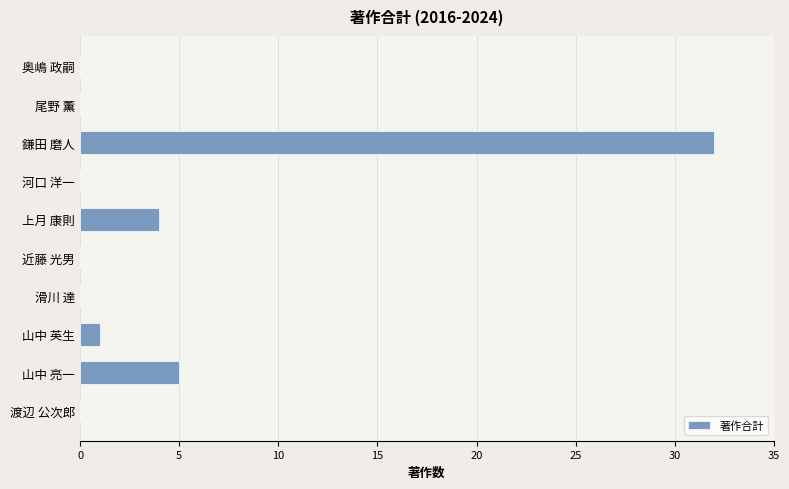

Reading top to bottom, transcribe all the data shown in this chart.

奥嶋 政嗣=0	尾野 薫=0	鎌田 磨人=32	河口 洋一=0	上月 康則=4	近藤 光男=0	滑川 達=0	山中 英生=1	山中 亮一=5	渡辺 公次郎=0